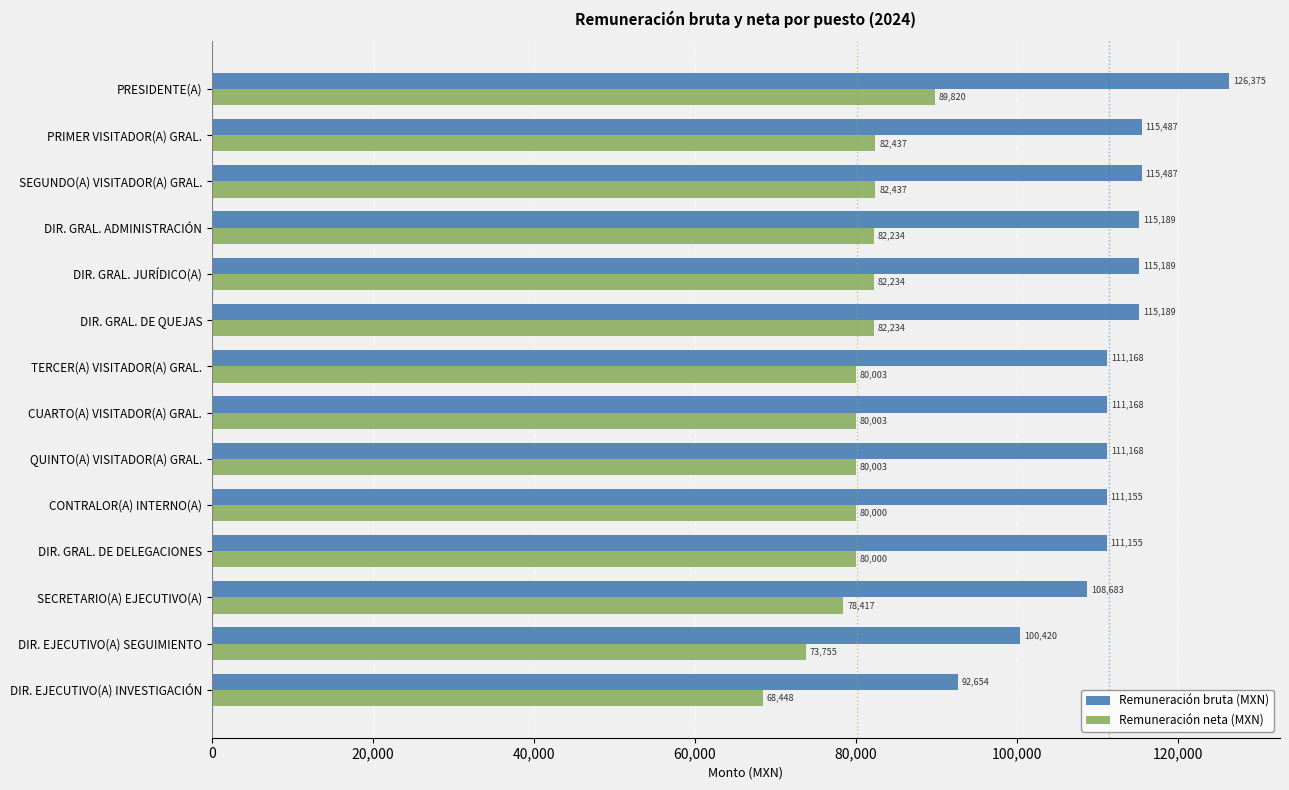

Is the value of Remuneración bruta (MXN) at DIR. GRAL. DE QUEJAS greater than the value of Remuneración neta (MXN) at DIR. GRAL. JURÍDICO(A)?

Yes